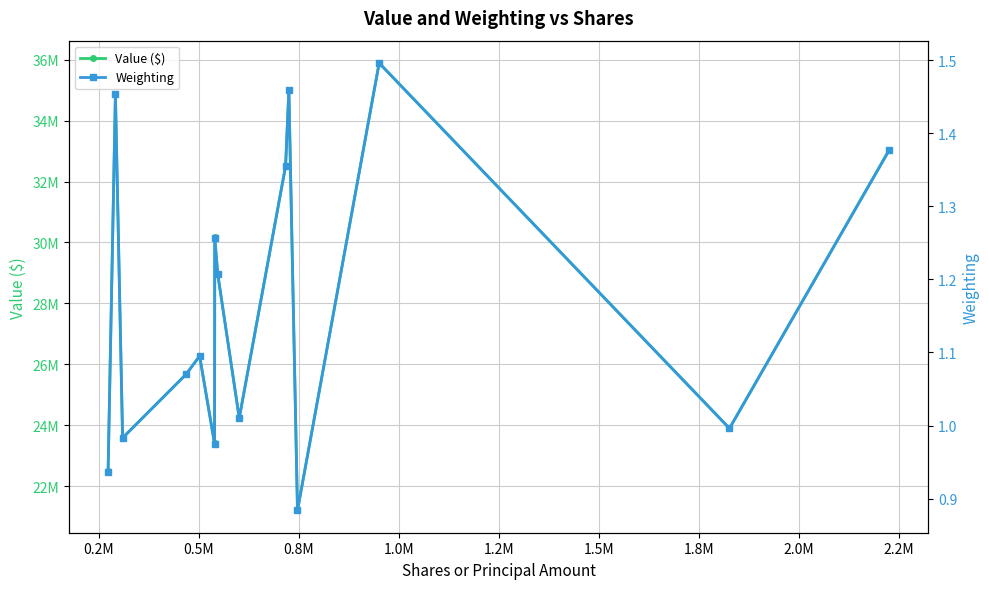

True or false: Weighting and Value ($) cross at least once.

False